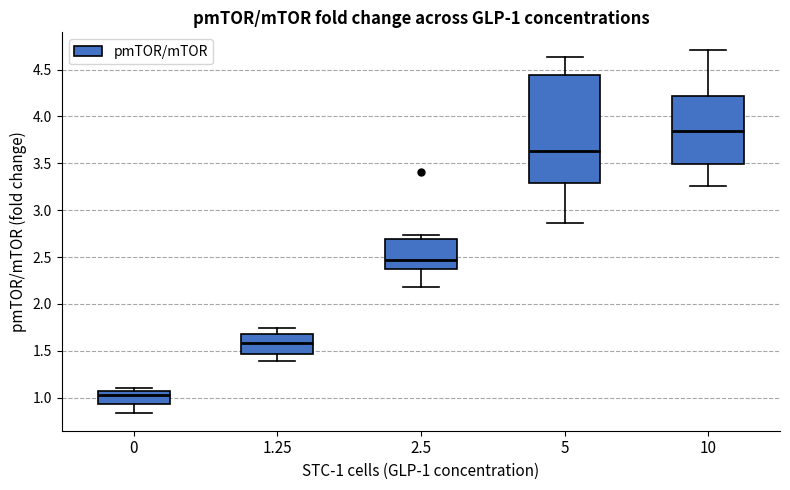

Comparing the boxes themselves (not the whiskers), which one is the tallest?

5